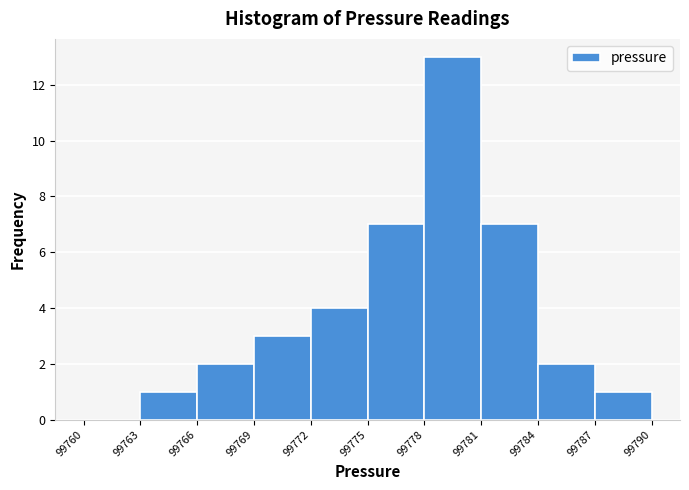

Reading left to right, list every bar in this chart as the range it spans on the x-axis followed by its height. The values are not printed on the chart, so give them approximately, as read against the axis.

99760 to 99763: 0
99763 to 99766: 1
99766 to 99769: 2
99769 to 99772: 3
99772 to 99775: 4
99775 to 99778: 7
99778 to 99781: 13
99781 to 99784: 7
99784 to 99787: 2
99787 to 99790: 1